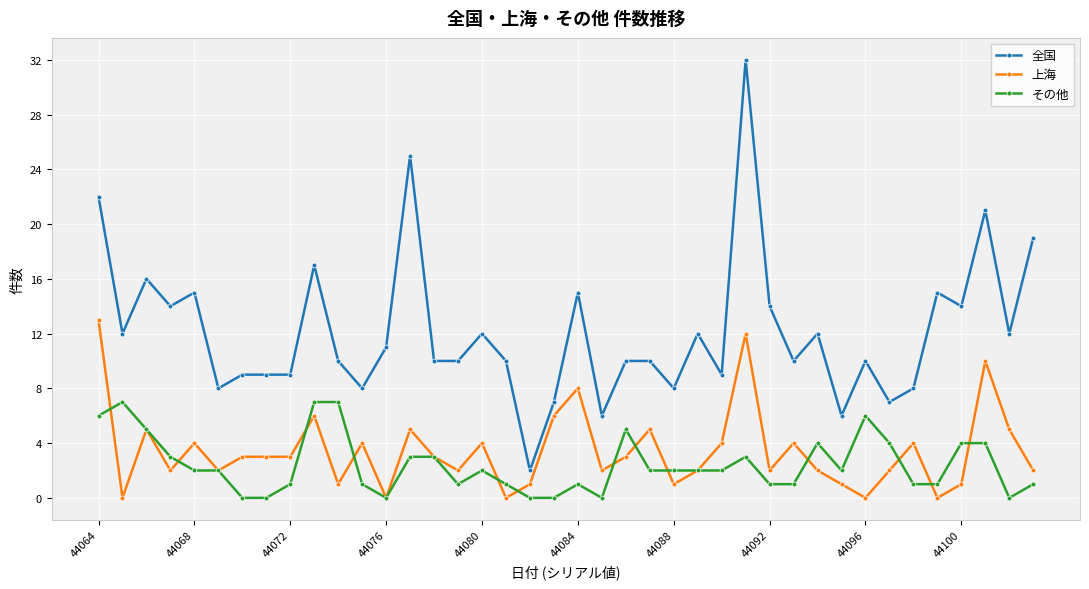

True or false: その他 has more than 1 points higher than both neighbors.

True